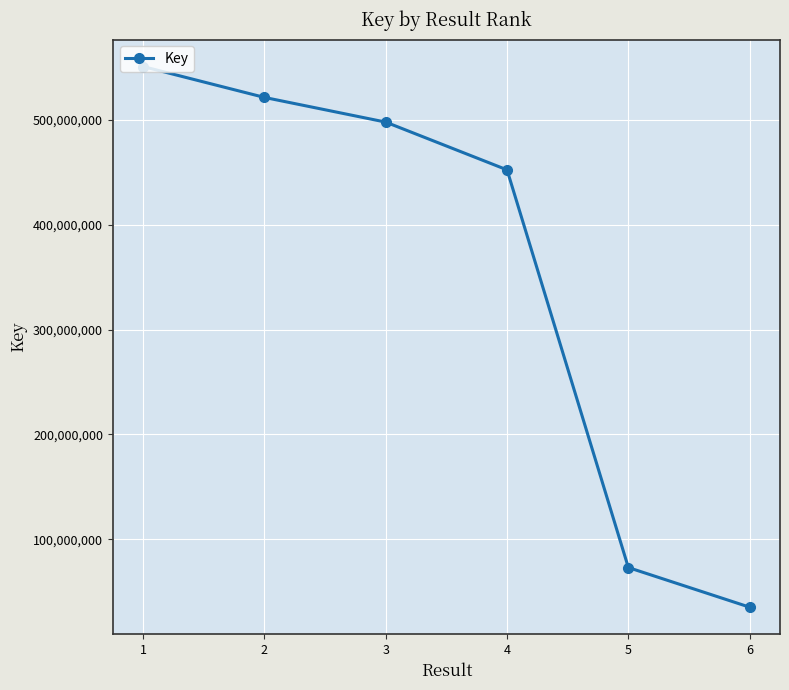

What is the minimum value shown in the chart?

35393237